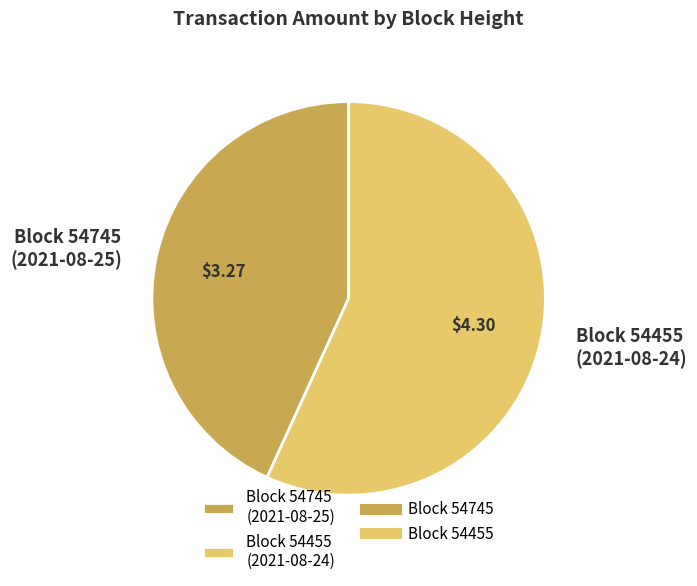

Do Block 54455 (2021-08-24) and Block 54745 (2021-08-25) together represent more than half of the pie?

Yes